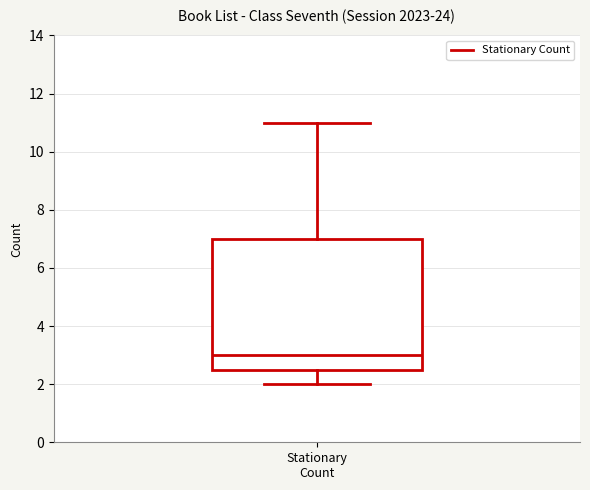

Where does the upper whisker of the box for Stationary Count end on the y-axis? The values are not printed on the chart, so give them approximately, as read against the axis.

11.0